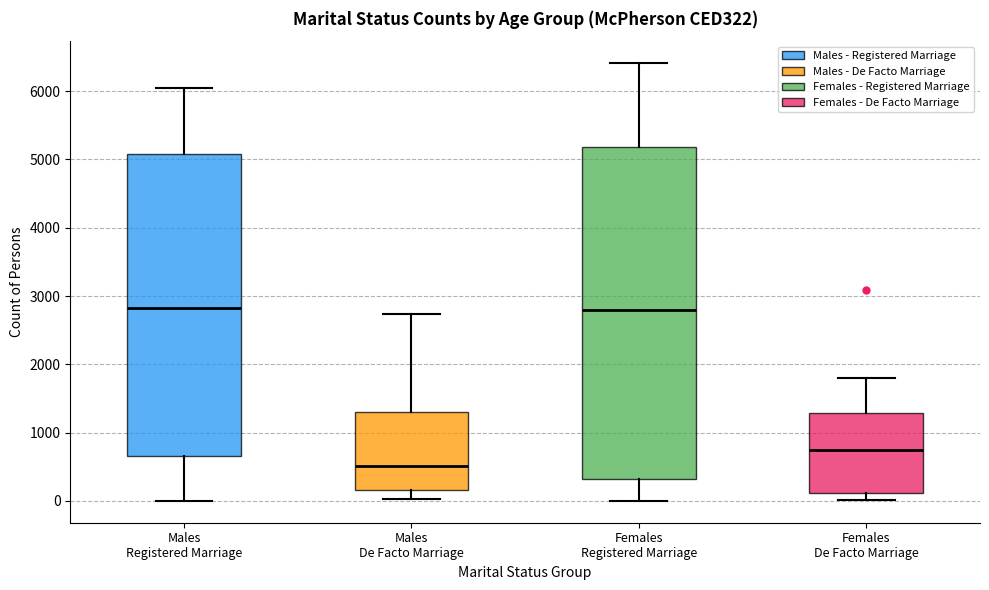

Which box is the tallest, from its lower edge to its upper edge?

Females Registered Marriage